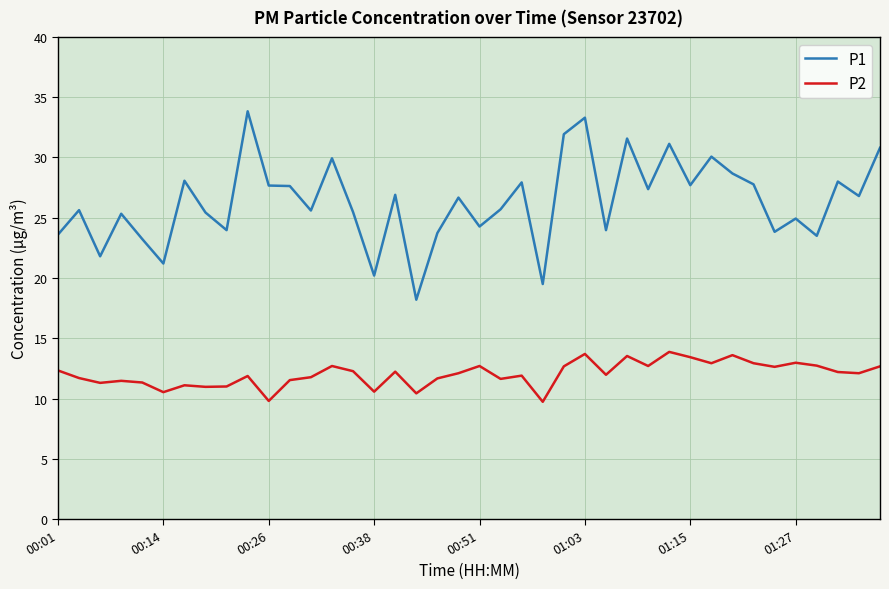

Which series has the largest total across all categories?

P1